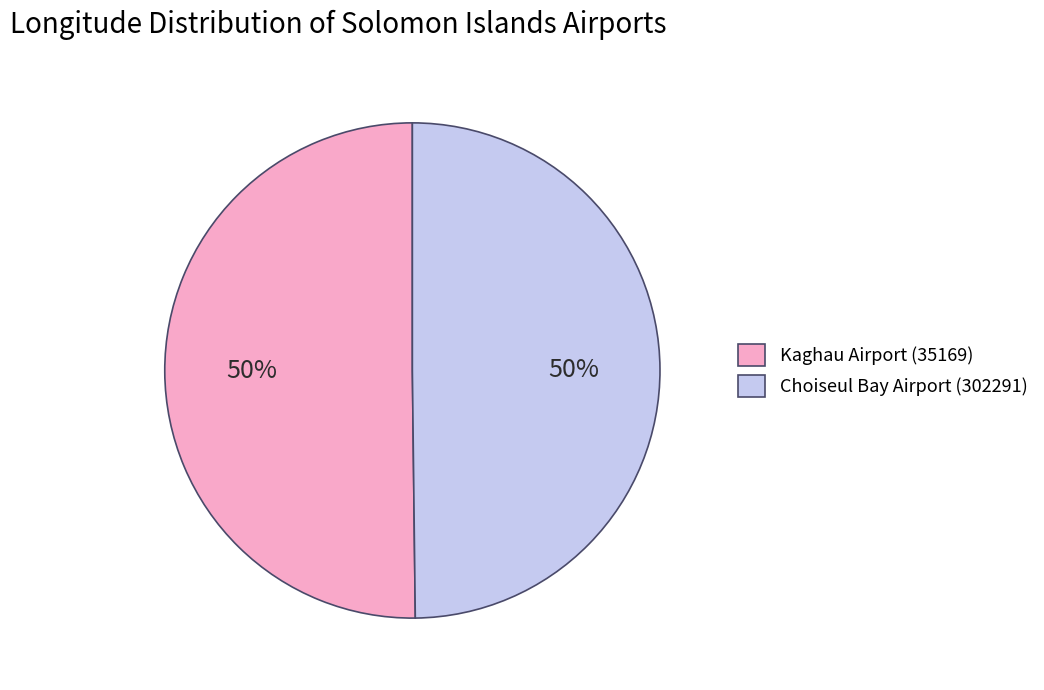

To the nearest percent, what portion does Kaghau Airport (35169) represent?

50%